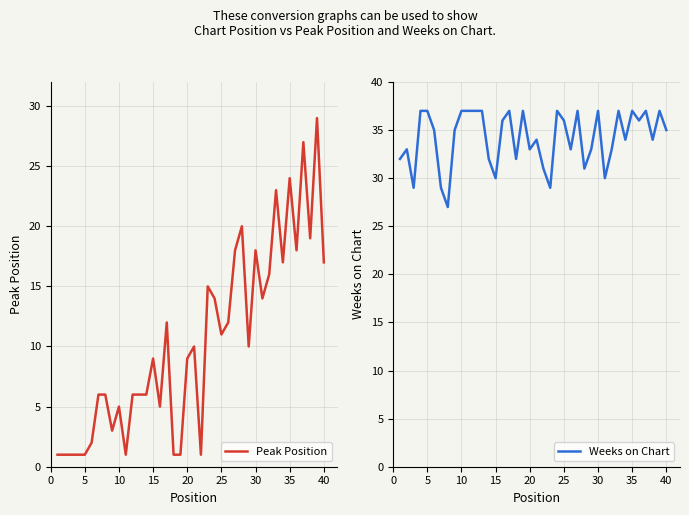

True or false: Weeks on Chart has more than 1 interior local peaks.

True